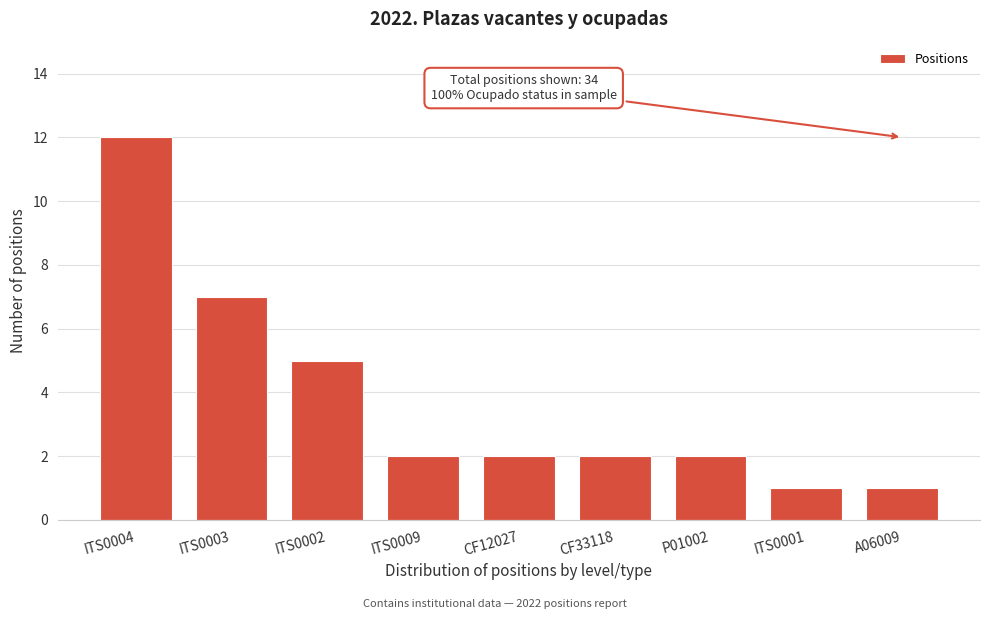

Reading left to right, what are all the values shown in this chart?

ITS0004=12	ITS0003=7	ITS0002=5	ITS0009=2	CF12027=2	CF33118=2	P01002=2	ITS0001=1	A06009=1